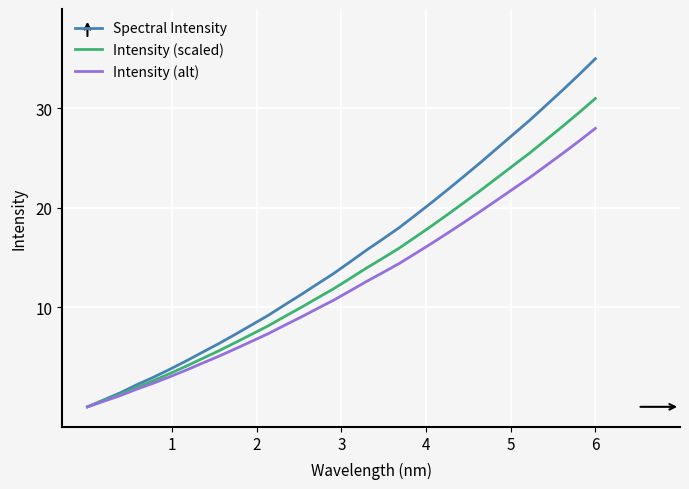

List the series in order of their peak value, highest first.

Spectral Intensity, Intensity (scaled), Intensity (alt)